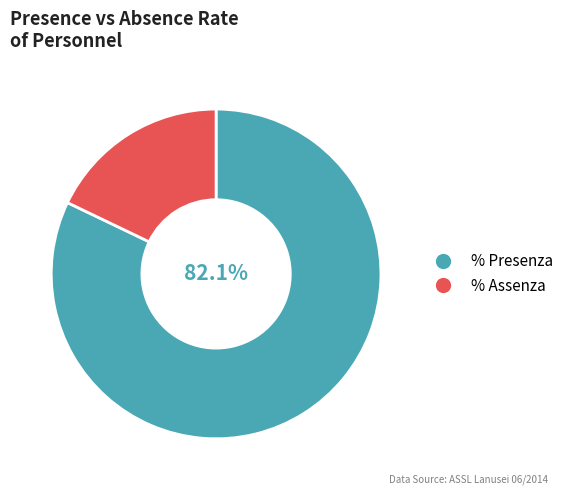

Does any single category account for the majority?

Yes